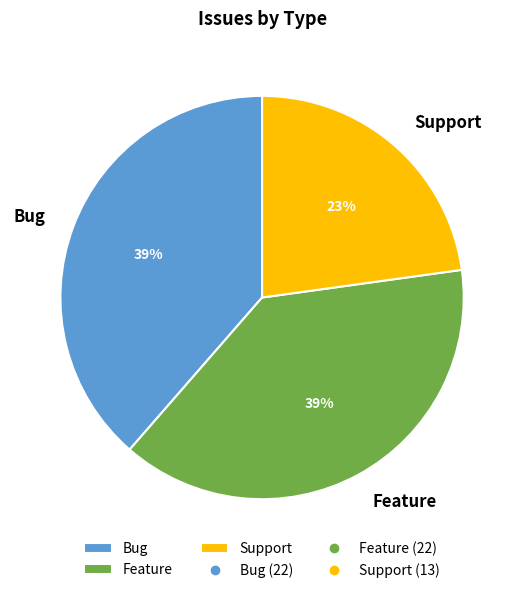

Between Support and Bug, which is larger?

Bug